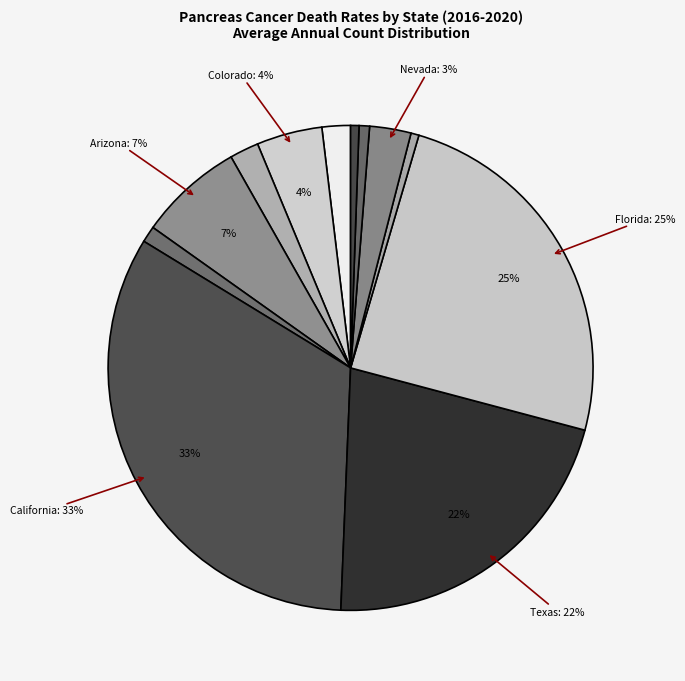

Is there a majority slice in this chart?

No